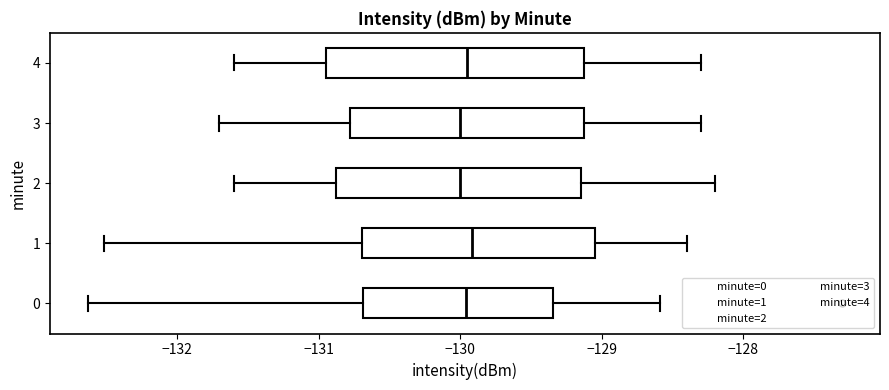

Where does the median line of the box at y = 2 sit on the x-axis? The values are not printed on the chart, so give them approximately, as read against the axis.

-130.0